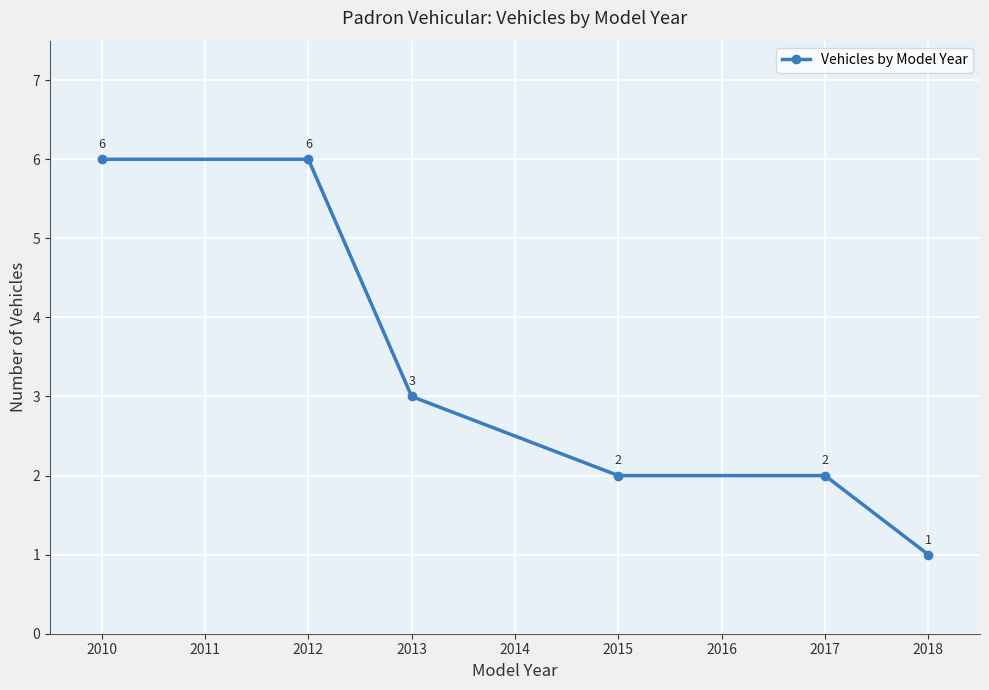

At which category does the chart reach its minimum across all series?

2018